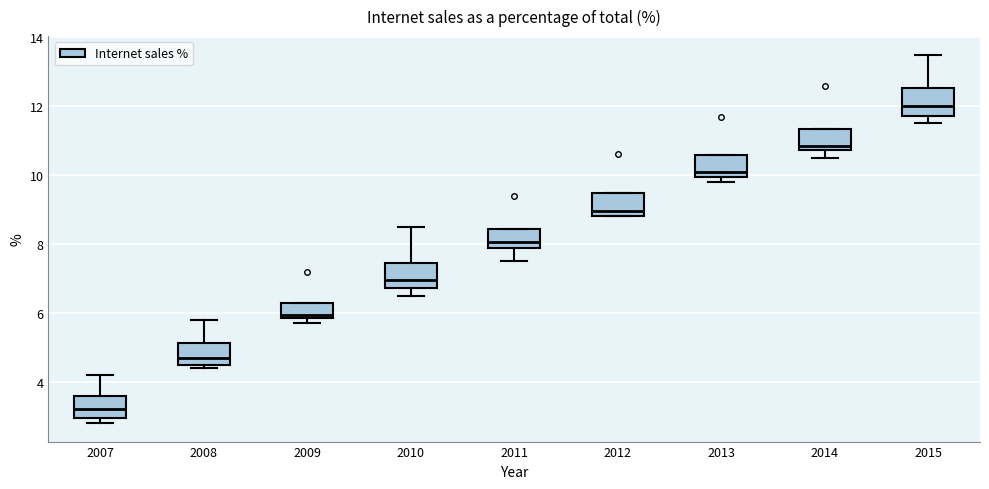

Reading left to right, read every box against the y-axis: the position of its median line, the range the box covers, and the ends of its whiskers. The values are not printed on the chart, so give them approximately, as read against the axis.

2007: median 3.2, box 3.0 to 3.6, whiskers 2.8 to 4.2
2008: median 4.8, box 4.4 to 5.2, whiskers 4.4 (just below the box's lower edge) to 5.8
2009: median 6.0, box 5.8 to 6.4, whiskers 5.8 (just below the box's lower edge) to 6.4
2010: median 7.0, box 6.8 to 7.4, whiskers 6.6 to 8.6
2011: median 8.0, box 7.8 to 8.4, whiskers 7.6 to 8.4
2012: median 9.0, box 8.8 to 9.4, whiskers 8.8 to 9.4
2013: median 10.2, box 10.0 to 10.6, whiskers 9.8 to 10.6
2014: median 10.8 (just above the box's lower edge), box 10.8 to 11.4, whiskers 10.6 to 11.4
2015: median 12.0, box 11.8 to 12.6, whiskers 11.6 to 13.6